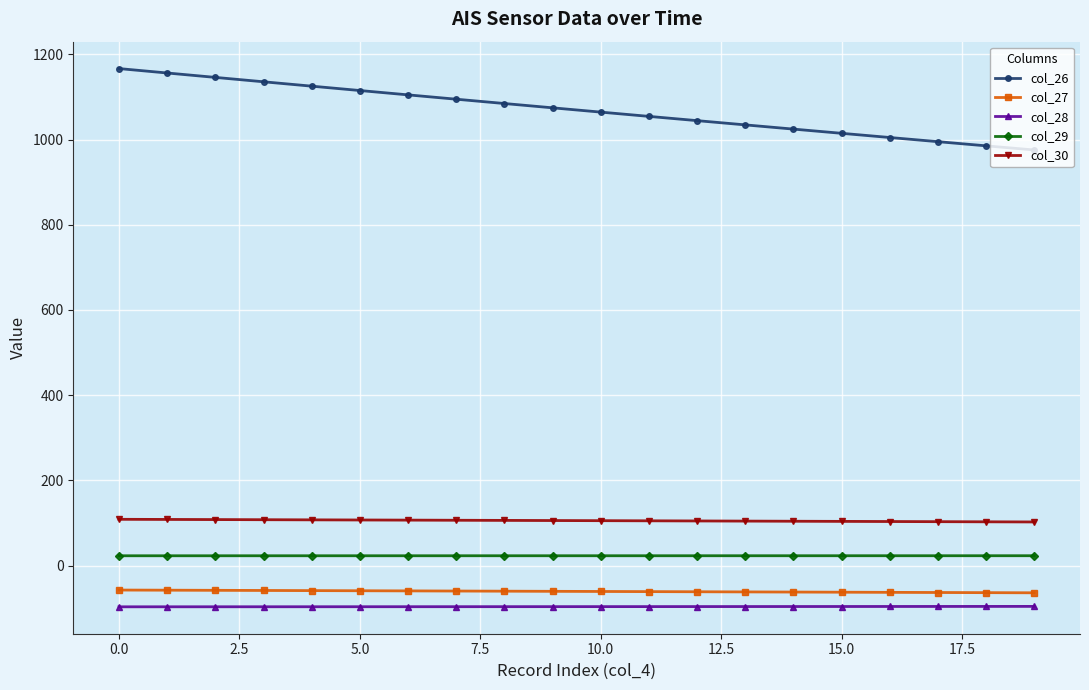

What is the sum of all col_30 values?

2116.6